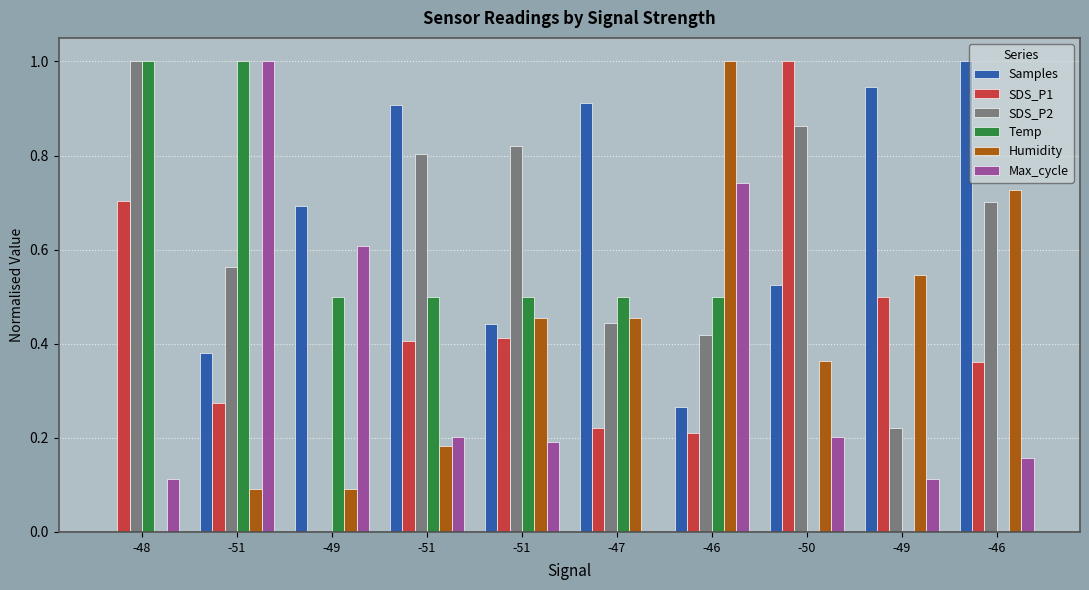

What are all the series names shown in the legend?

Samples, SDS_P1, SDS_P2, Temp, Humidity, Max_cycle